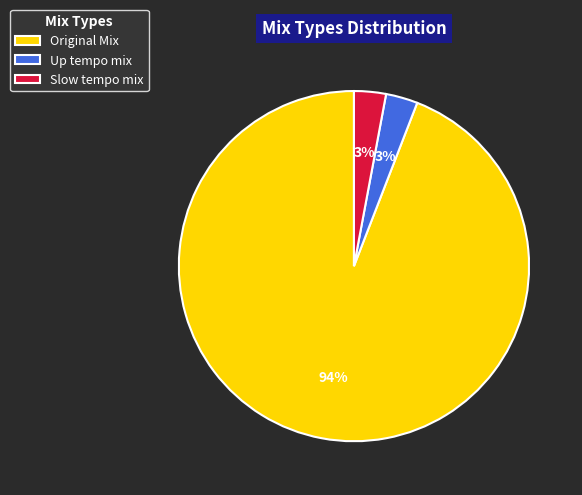

To the nearest percent, what is the difference between the largest and smallest slice percentages?

91%